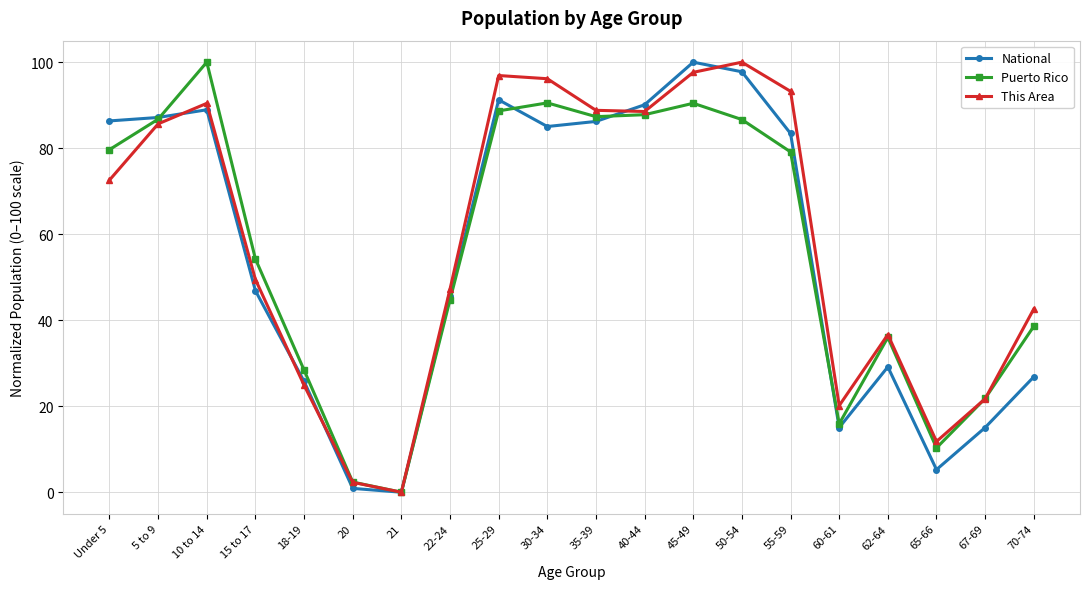

Is this an area chart (filled region under the line)?

No